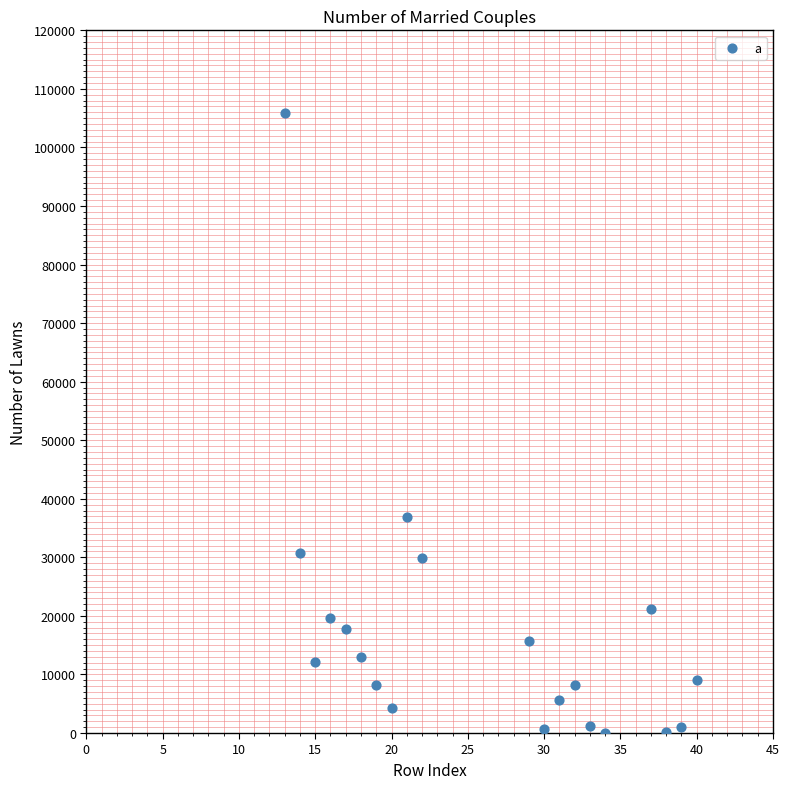

What Y value in the scatter plot is closest to 52963?

36928